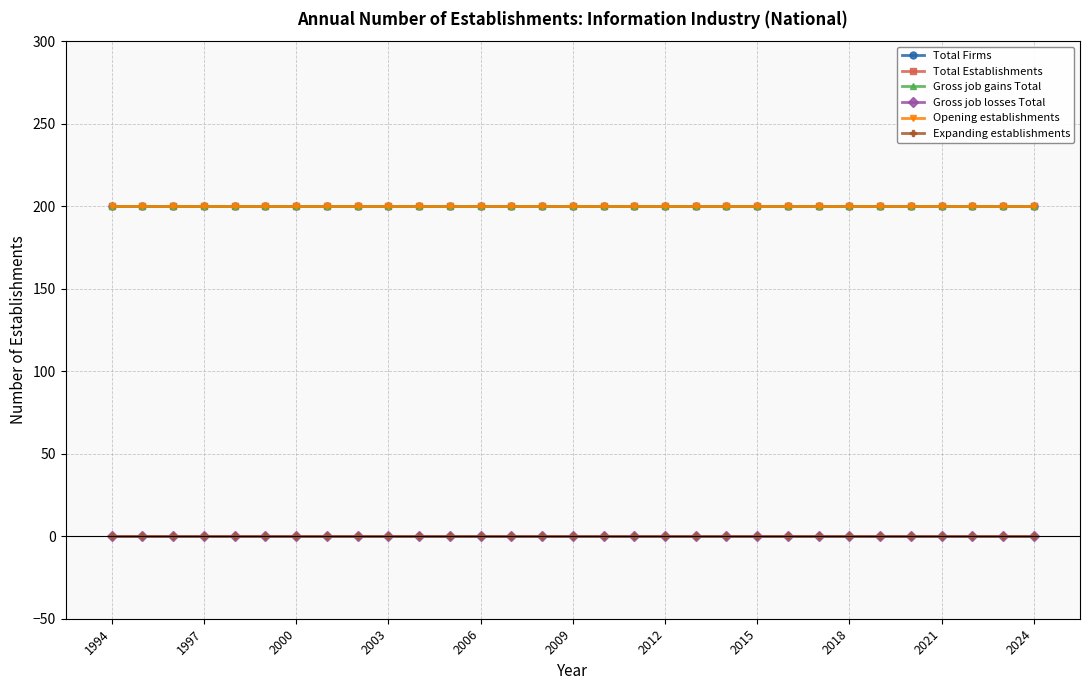

Reading left to right, transcribe all the data shown in this chart.

Total Firms: 200	200	200	200	200	200	200	200	200	200	200	200	200	200	200	200	200	200	200	200	200	200	200	200	200	200	200	200	200	200	200
Total Establishments: 200	200	200	200	200	200	200	200	200	200	200	200	200	200	200	200	200	200	200	200	200	200	200	200	200	200	200	200	200	200	200
Gross job gains Total: 200	200	200	200	200	200	200	200	200	200	200	200	200	200	200	200	200	200	200	200	200	200	200	200	200	200	200	200	200	200	200
Gross job losses Total: 0	0	0	0	0	0	0	0	0	0	0	0	0	0	0	0	0	0	0	0	0	0	0	0	0	0	0	0	0	0	0
Opening establishments: 200	200	200	200	200	200	200	200	200	200	200	200	200	200	200	200	200	200	200	200	200	200	200	200	200	200	200	200	200	200	200
Expanding establishments: 0	0	0	0	0	0	0	0	0	0	0	0	0	0	0	0	0	0	0	0	0	0	0	0	0	0	0	0	0	0	0